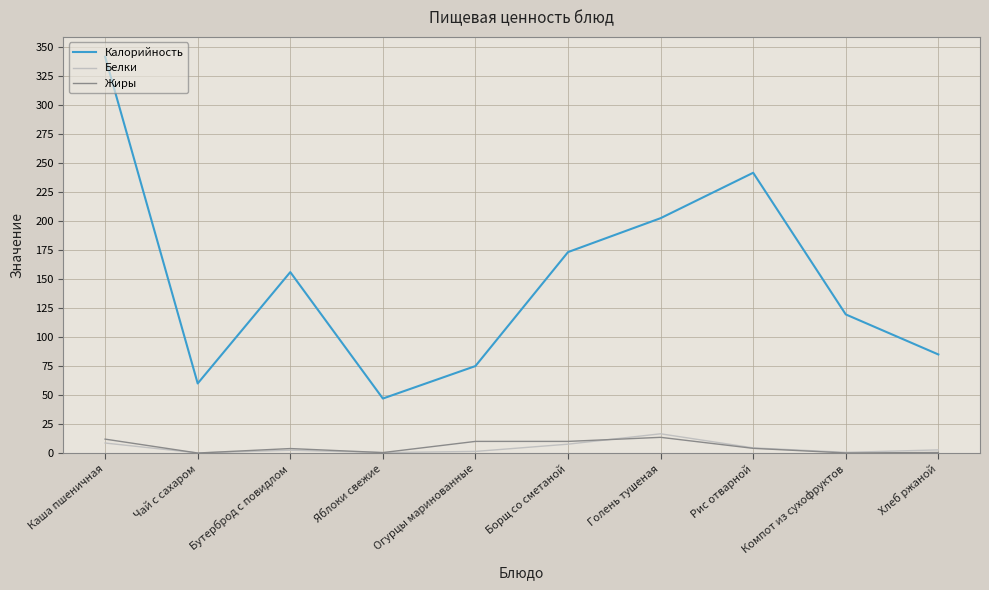

How many values in the Жиры series are below 4?

5